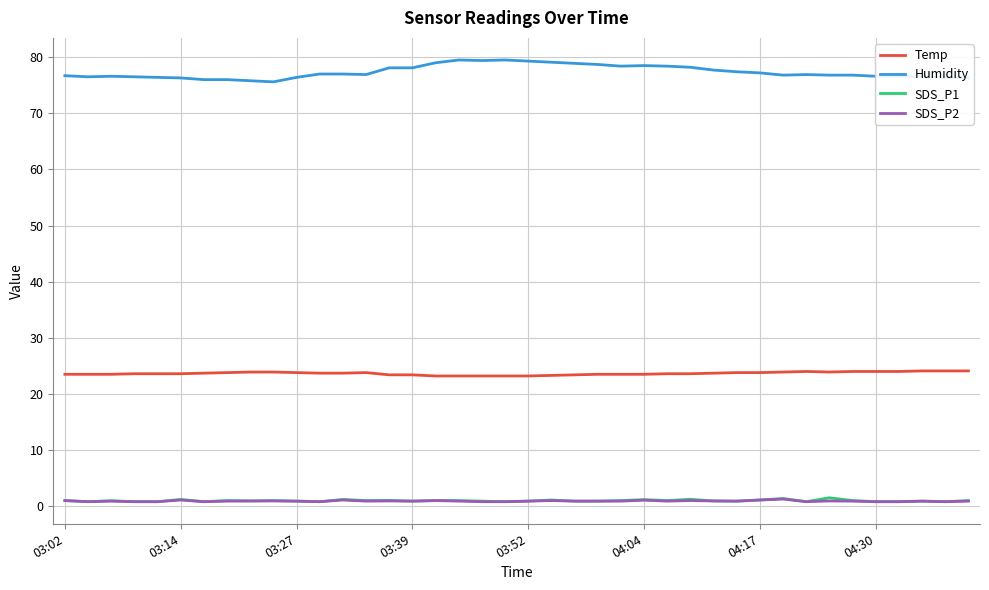

True or false: Humidity and Temp cross at least once.

False